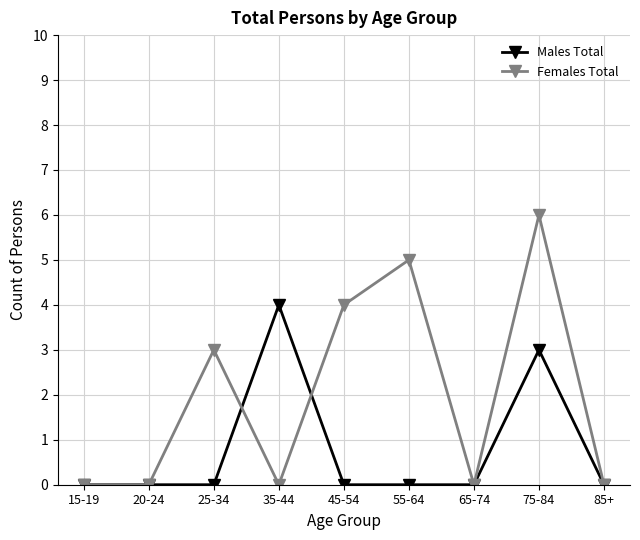

Reading left to right, extract all data points from this chart.

Males Total: 15-19=0	20-24=0	25-34=0	35-44=4	45-54=0	55-64=0	65-74=0	75-84=3	85+=0
Females Total: 15-19=0	20-24=0	25-34=3	35-44=0	45-54=4	55-64=5	65-74=0	75-84=6	85+=0